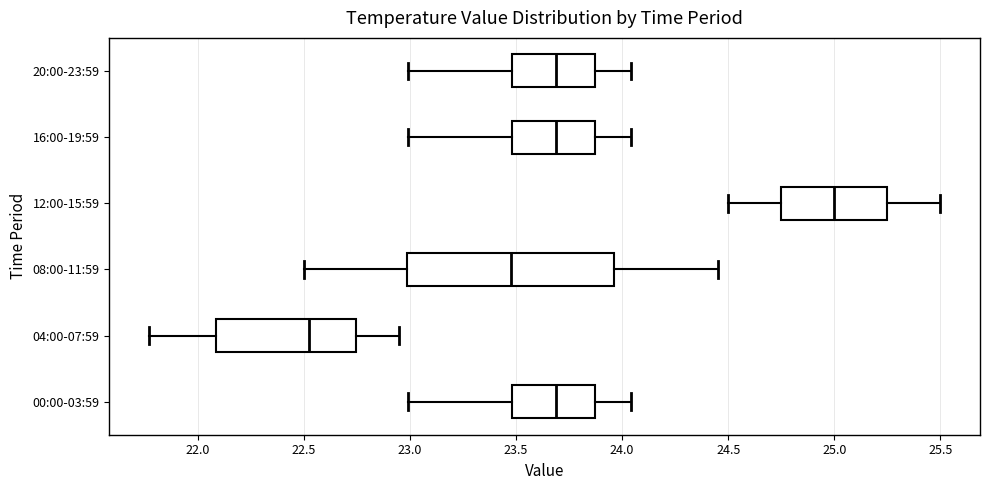

Reading bottom to top, read every box against the x-axis: the position of its median line, the range the box covers, and the ends of its whiskers. The values are not printed on the chart, so give them approximately, as read against the axis.

00:00-03:59: median 23.70, box 23.50 to 23.85, whiskers 23.00 to 24.05
04:00-07:59: median 22.55, box 22.10 to 22.75, whiskers 21.75 to 22.95
08:00-11:59: median 23.50, box 23.00 to 23.95, whiskers 22.50 to 24.45
12:00-15:59: median 25.00, box 24.75 to 25.25, whiskers 24.50 to 25.50
16:00-19:59: median 23.70, box 23.50 to 23.85, whiskers 23.00 to 24.05
20:00-23:59: median 23.70, box 23.50 to 23.85, whiskers 23.00 to 24.05